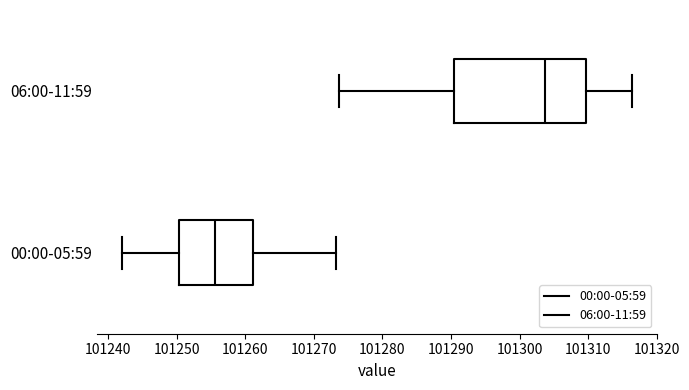

Where does the median line of the box for 00:00-05:59 sit on the x-axis? The values are not printed on the chart, so give them approximately, as read against the axis.

101256